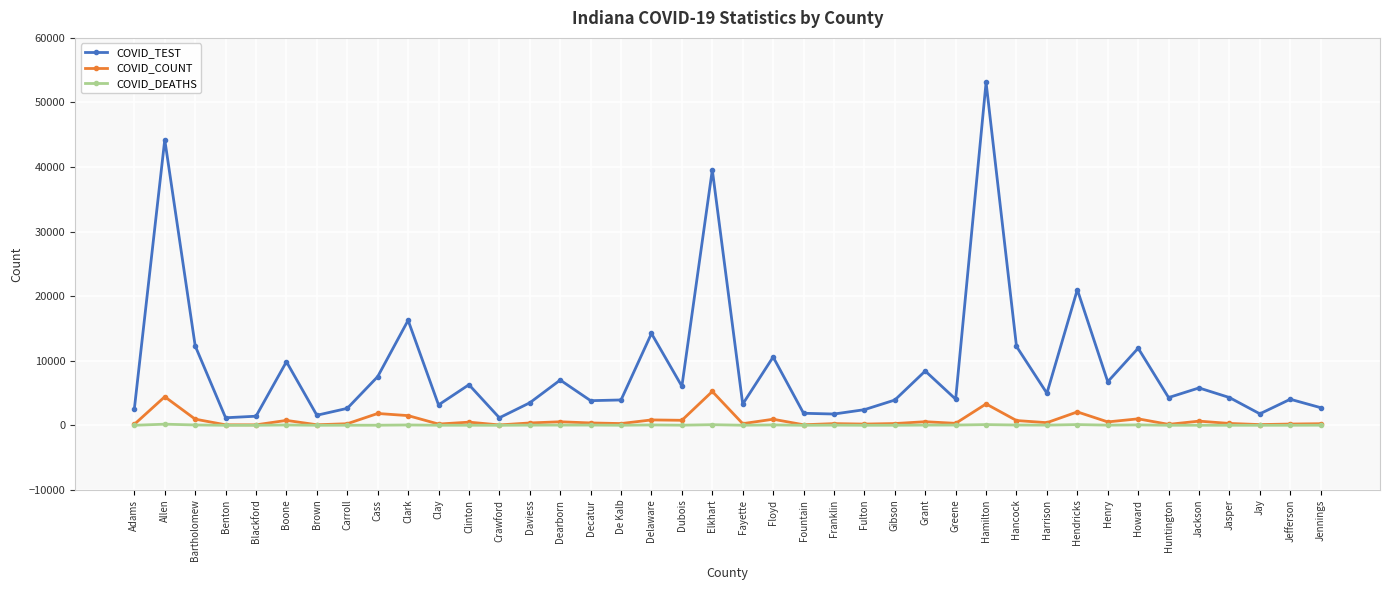

Does the chart have visible grid lines?

Yes